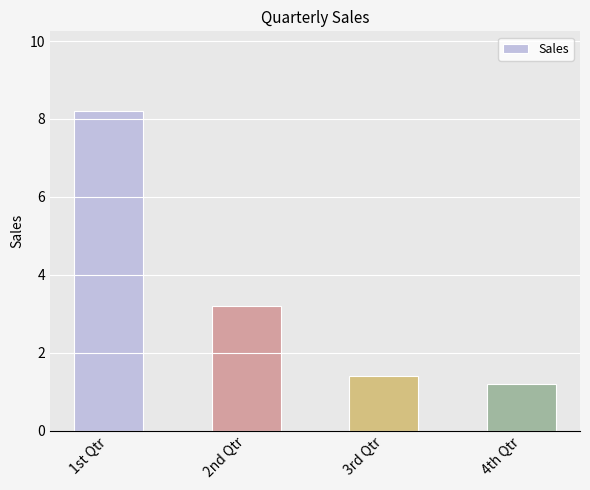

At which label does the data first exceed 3?

1st Qtr